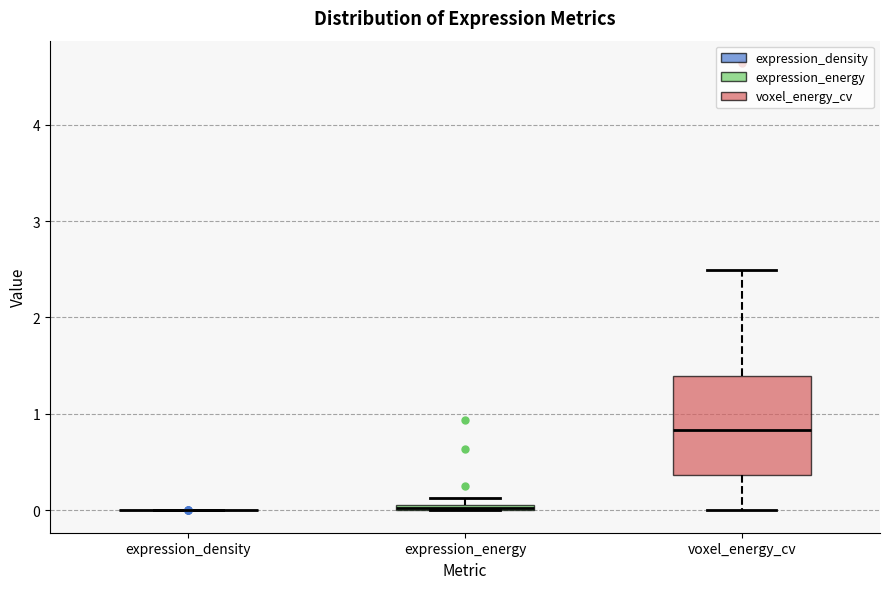

Comparing the boxes themselves (not the whiskers), which one is the tallest?

voxel_energy_cv